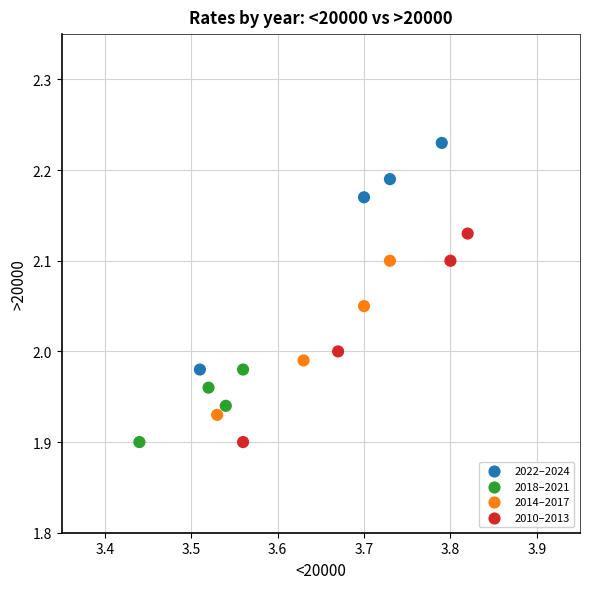

What is the range of X values (max minus min)?

0.4